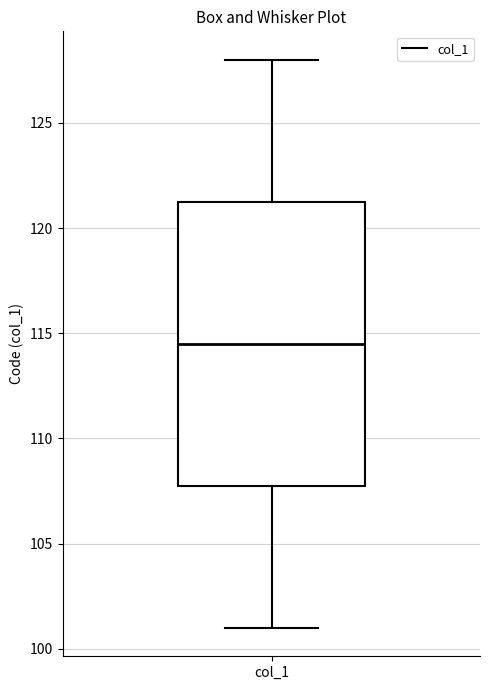

Read this box plot against the y-axis: the position of the median line, the range covered by the box, and the ends of both whiskers. The values are not printed on the chart, so give them approximately, as read against the axis.

median 114.5, box 108.0 to 121.5, whiskers 101.0 to 128.0